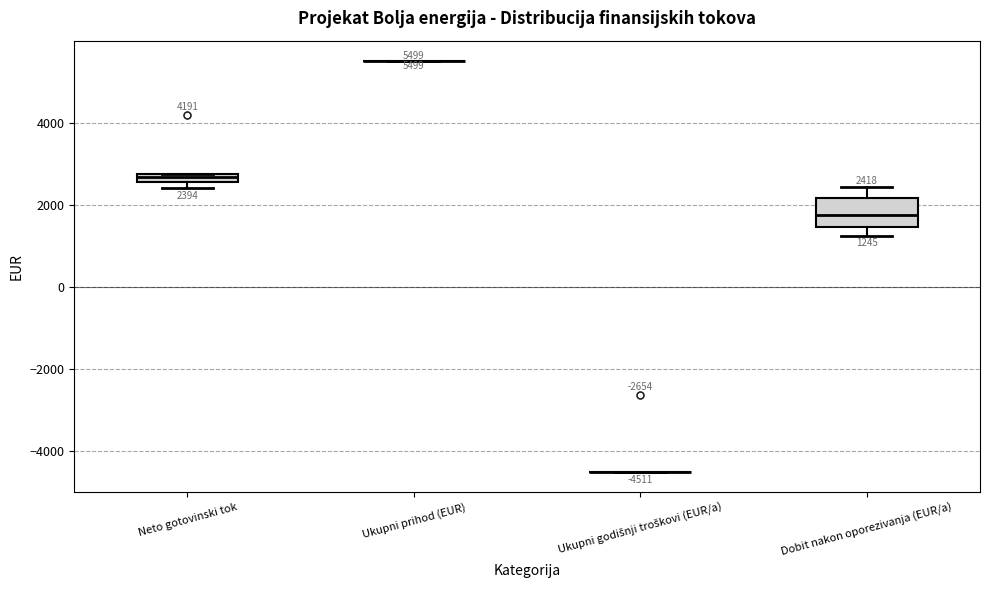

Comparing the boxes themselves (not the whiskers), which one is the tallest?

Dobit nakon oporezivanja (EUR/a)